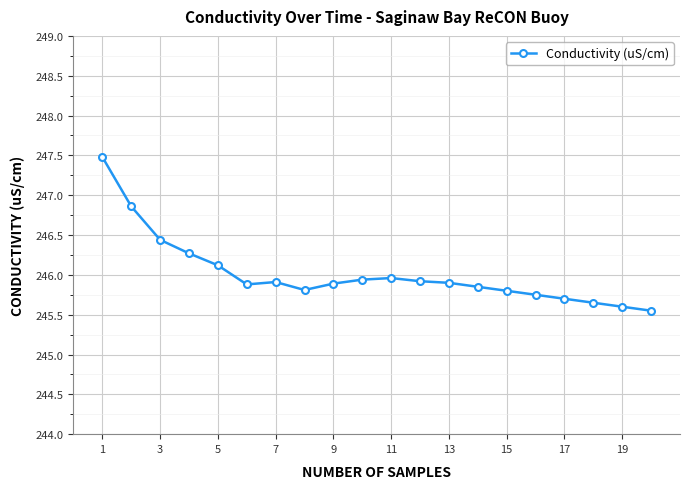

What is the value of the 12th point from the left?

245.9